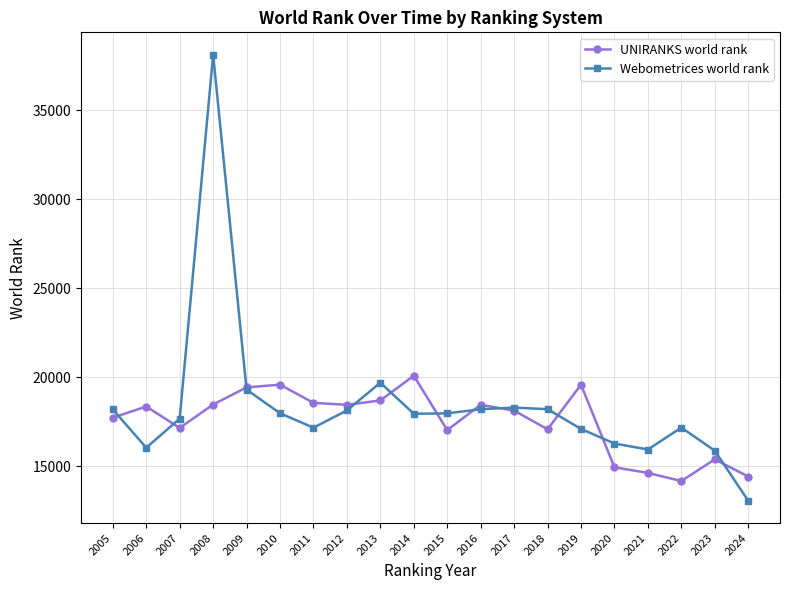

True or false: UNIRANKS world rank has a value of 19585 at 2019.

True